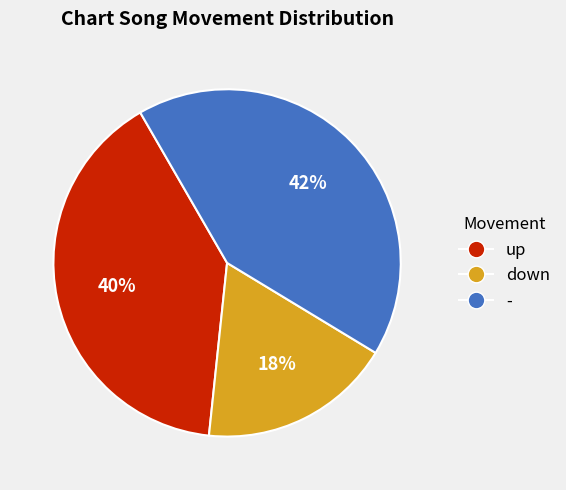

Rank the categories by value from lowest to highest.

down, up, -